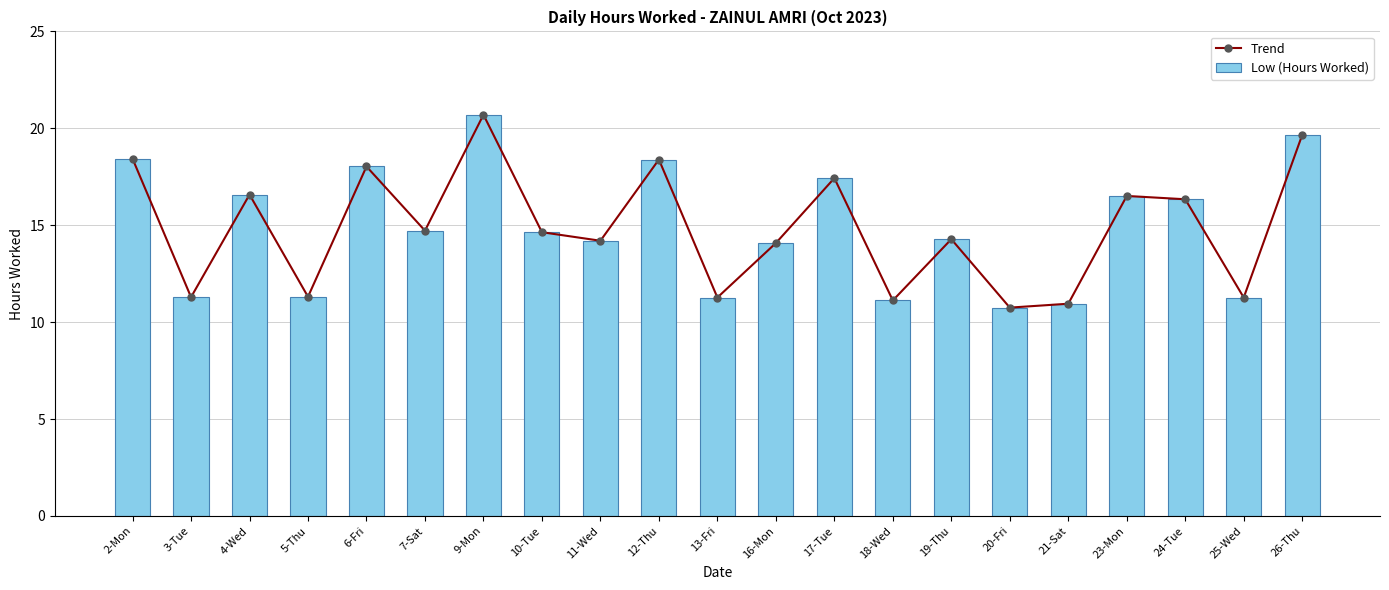

List the series in order of their peak value, highest first.

Trend, Low (Hours Worked)